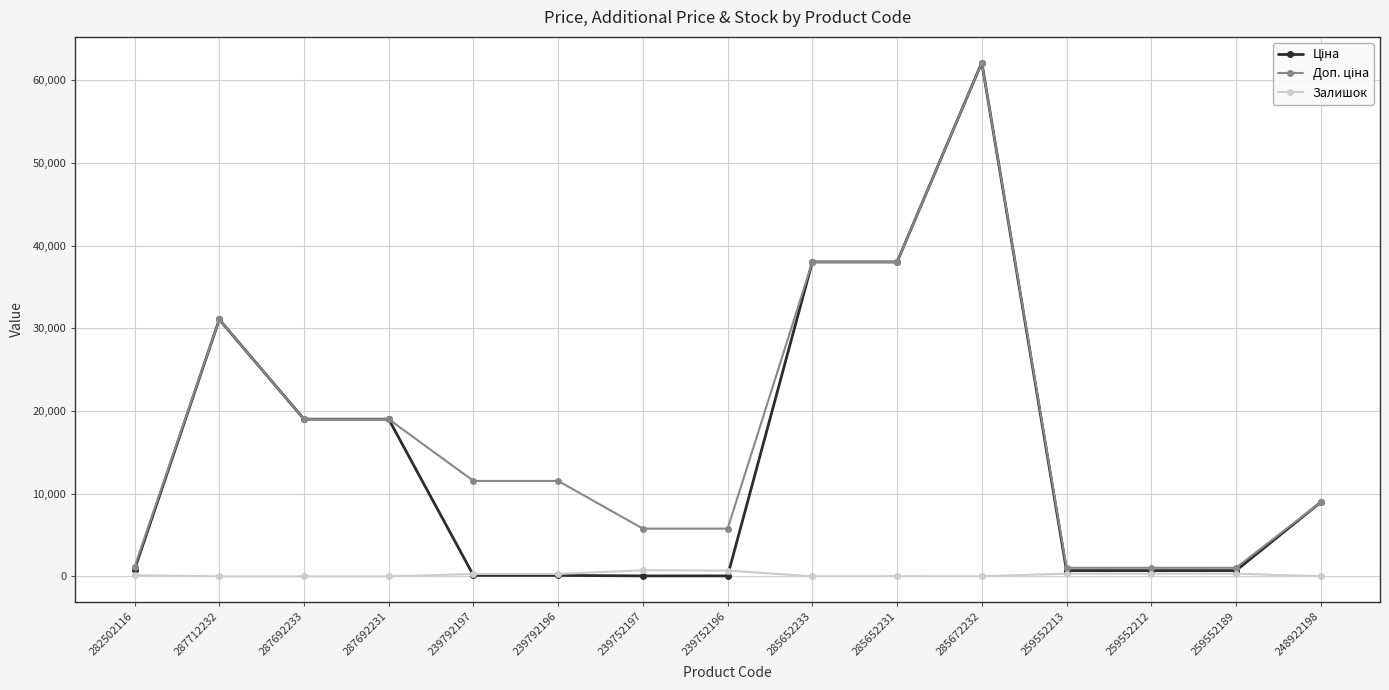

Count the number of data series in this chart.

3